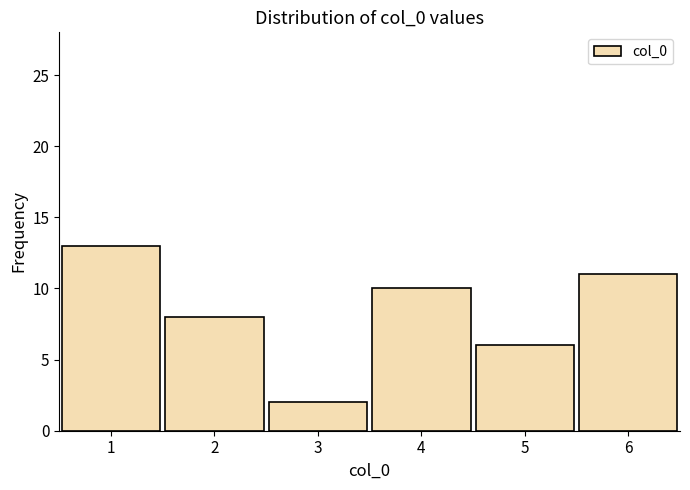

What is the height of the bar covering 4.5 to 5.5 on the x-axis? The values are not printed on the chart, so give them approximately, as read against the axis.

6